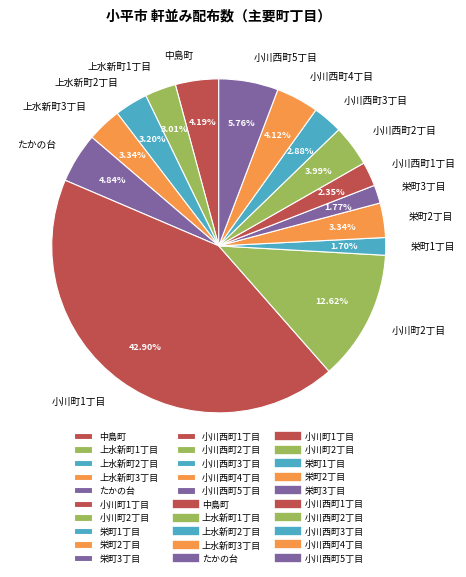

Combined, what portion of the pie is 小川西町1丁目 and 小川西町3丁目?

5.2%